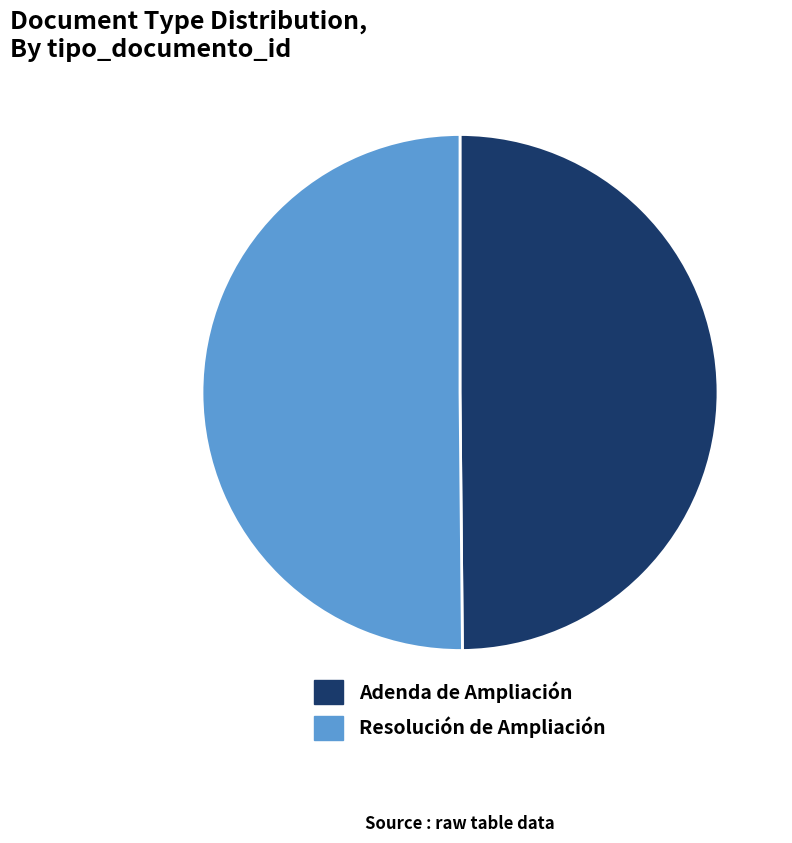

The Adenda de Ampliación slice represents 50% of the pie. True or false?

True